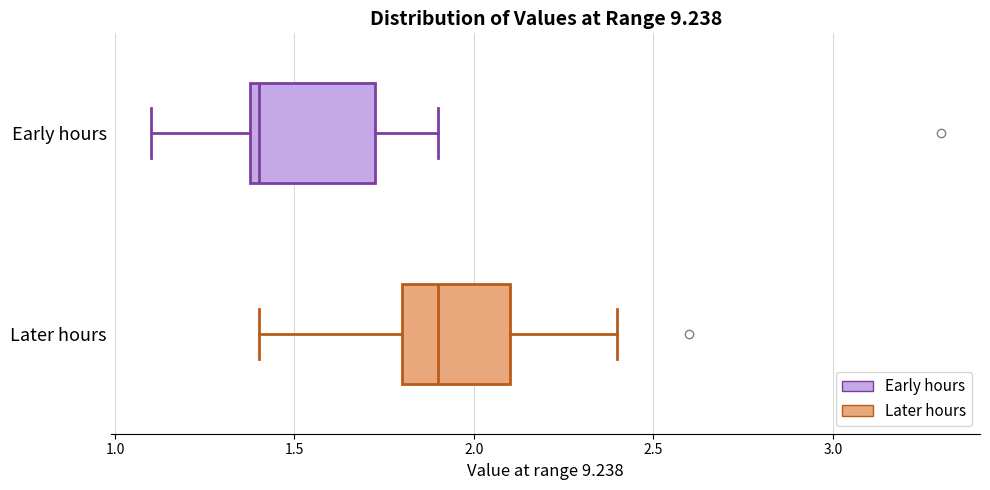

Which box is the widest, from its left edge to its right edge?

Early hours